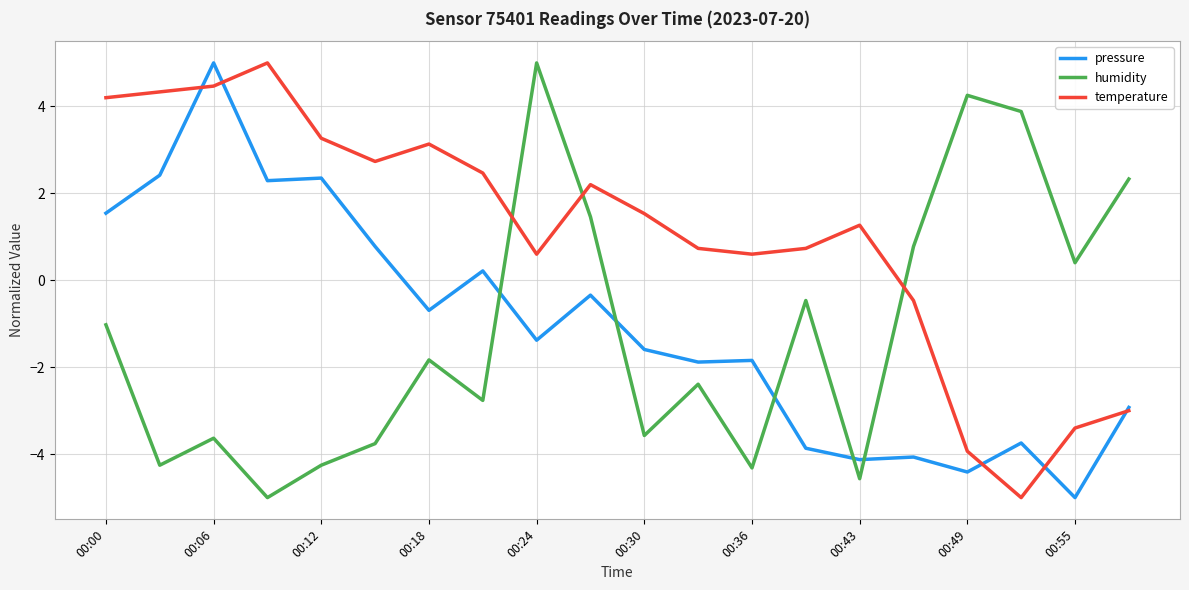

How many intersections are there between pressure and humidity?

5